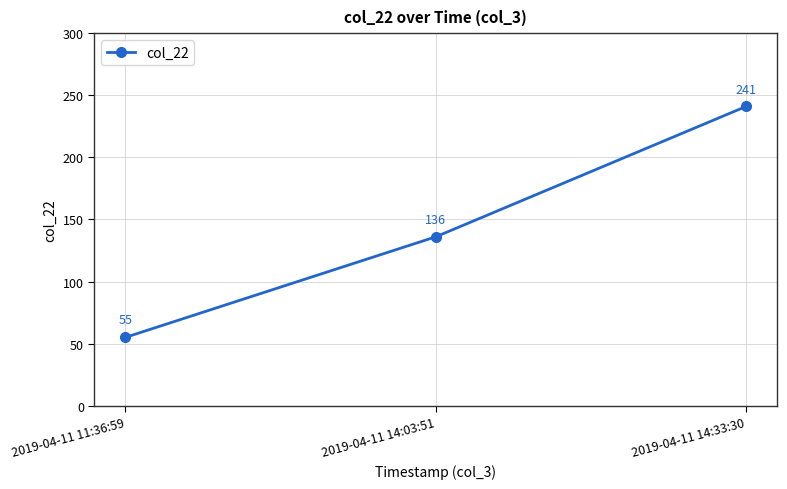

Between 2019-04-11 14:03:51 and 2019-04-11 11:36:59, which is larger?

2019-04-11 14:03:51